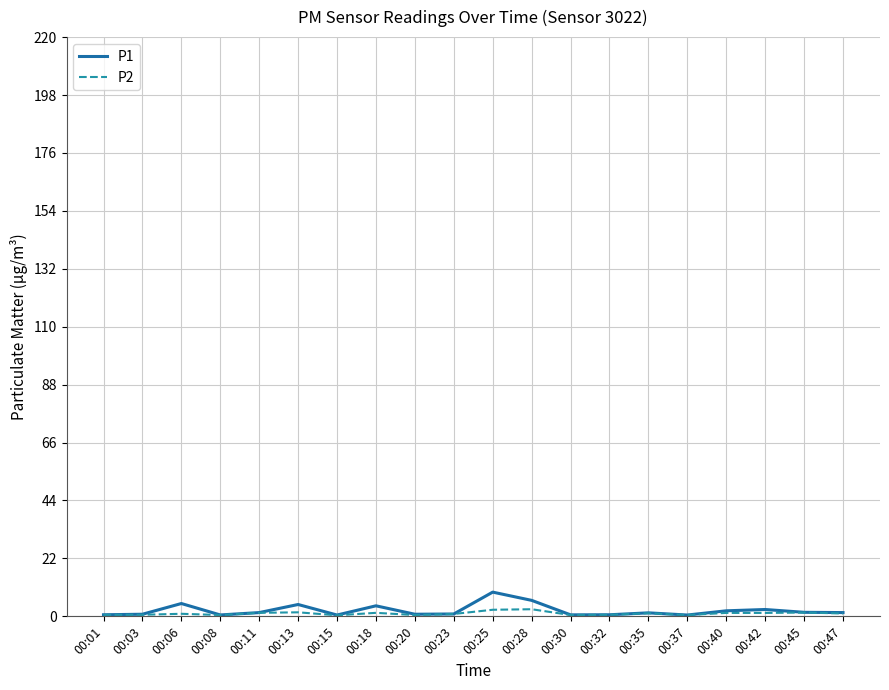

Which series has the largest range (max minus min)?

P1